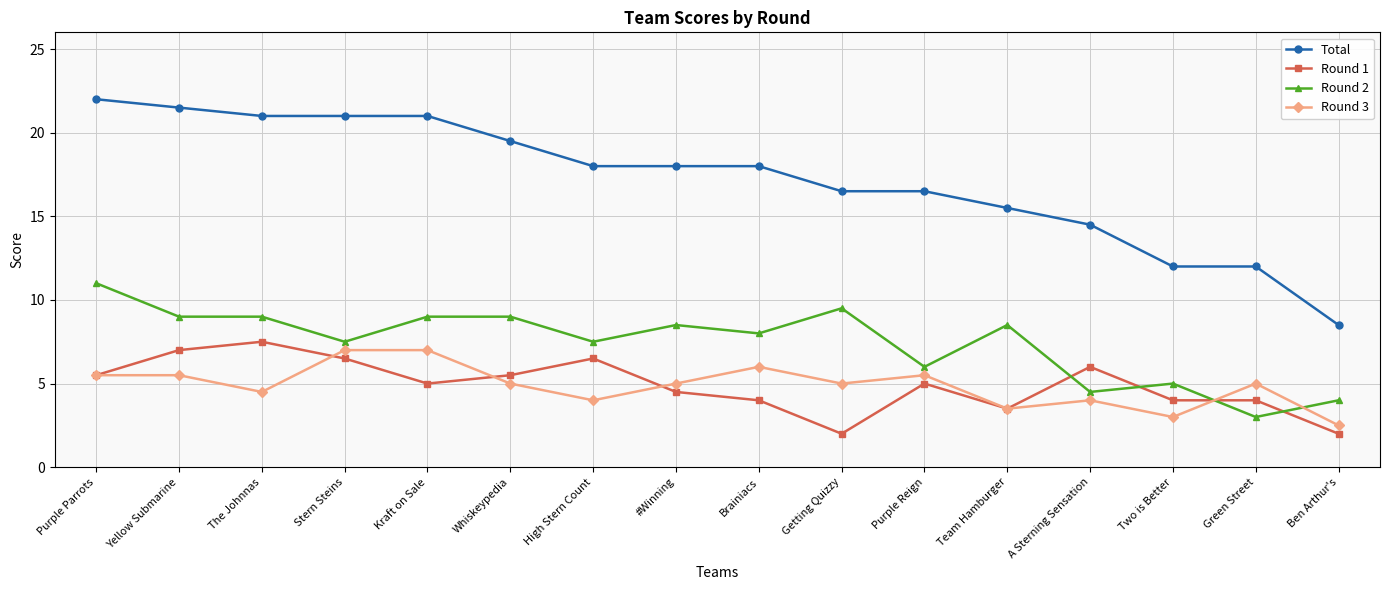

What is the average value of the Round 2 series?

7.4